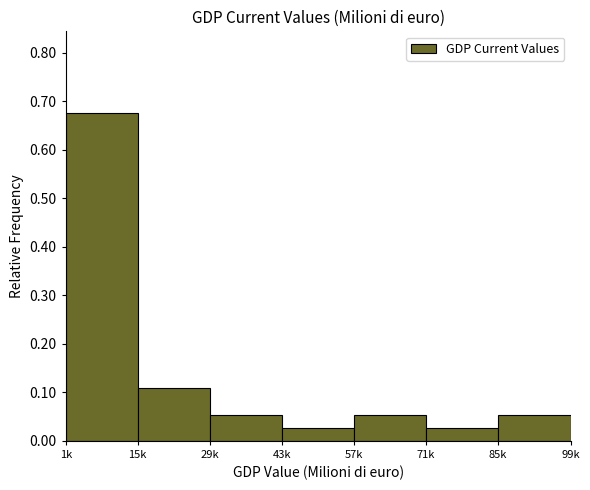

The chart shows a value of 0.3 at 1k. True or false?

False